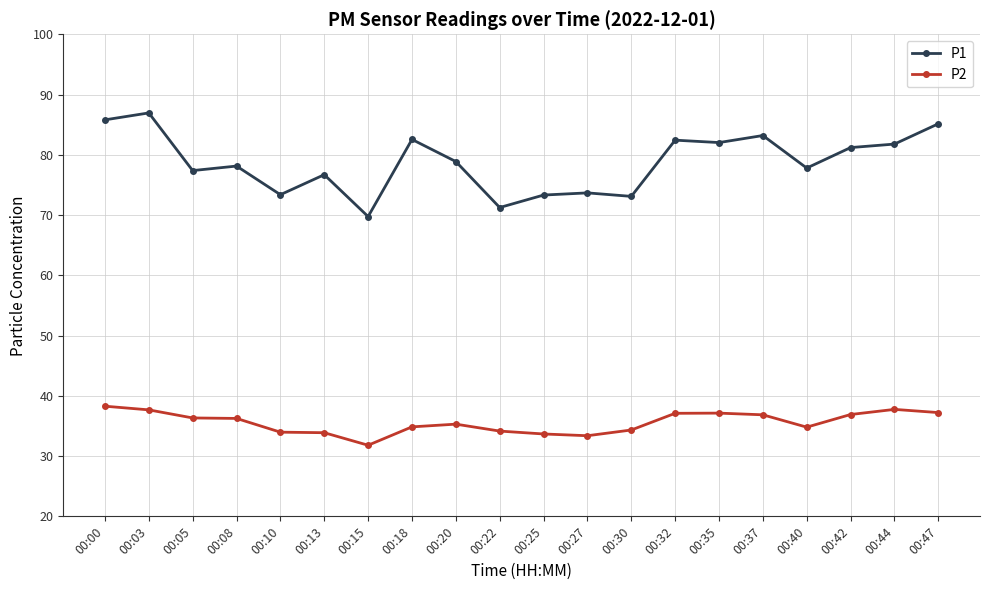

Where is the first local minimum for P1?

00:05